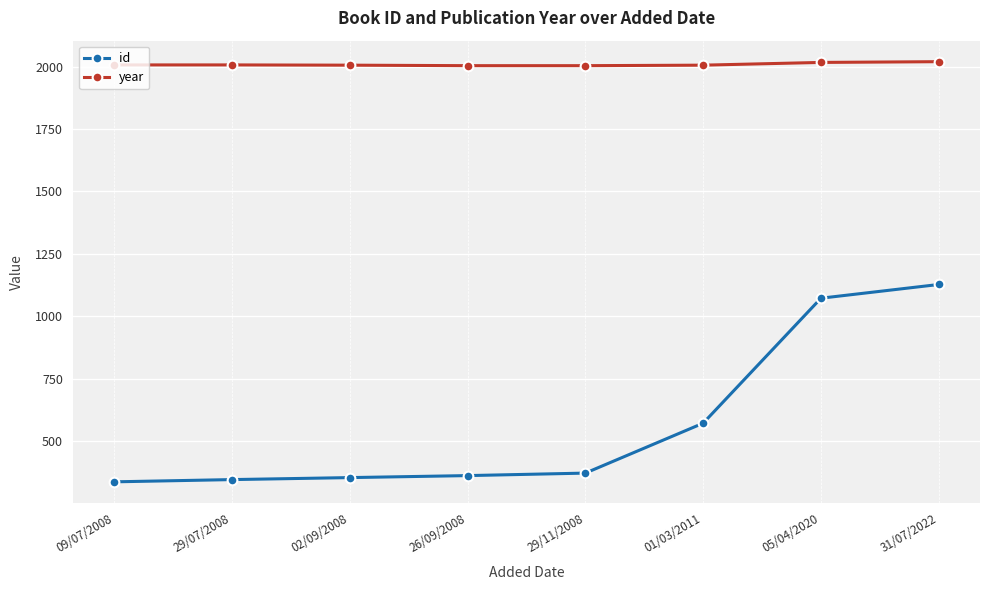

Which series has the largest total across all categories?

year